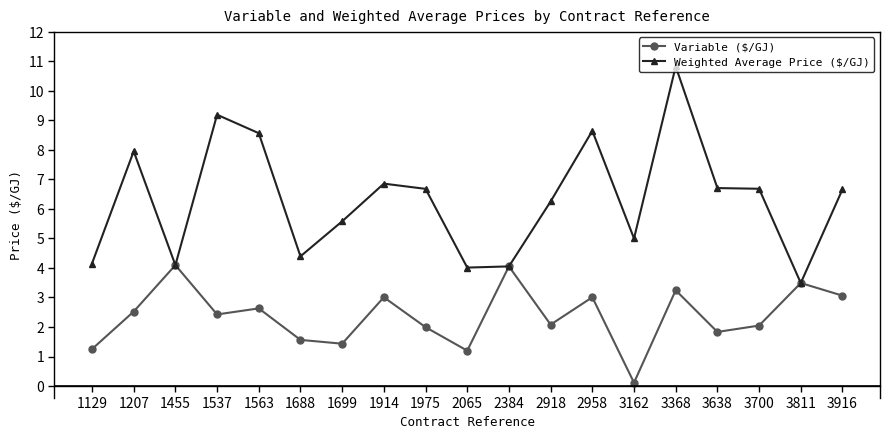

Which category has the lowest value across all series?

3162